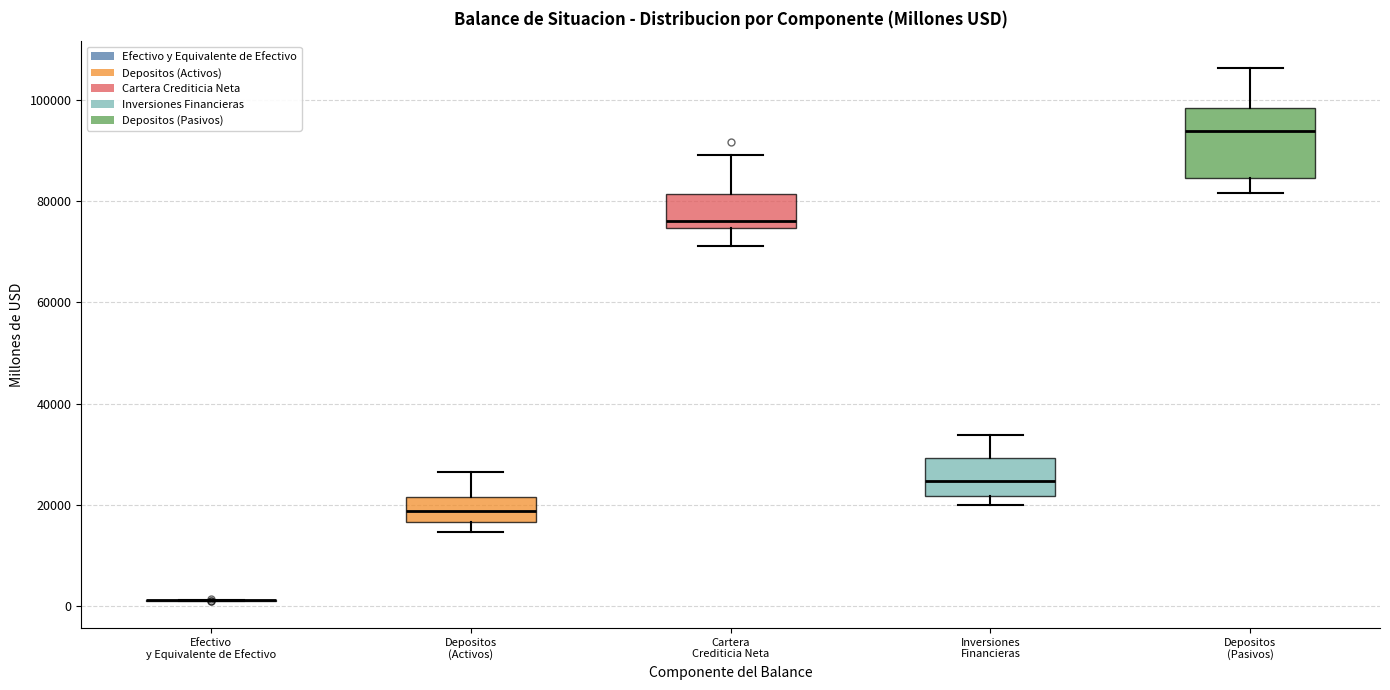

Reading left to right, transcribe this box plot: for each box, give where its median line is, the range the box spans, and where its two whiskers end, as read against the y-axis. The values are not printed on the chart, so give them approximately, as read against the axis.

Efectivo y Equivalente de Efectivo: box collapsed to a line at 2000, whiskers 0 to 2000
Depositos (Activos): median 18000, box 16000 to 22000, whiskers 14000 to 26000
Cartera Crediticia Neta: median 76000, box 74000 to 82000, whiskers 72000 to 90000
Inversiones Financieras: median 24000, box 22000 to 30000, whiskers 20000 to 34000
Depositos (Pasivos): median 94000, box 84000 to 98000, whiskers 82000 to 106000